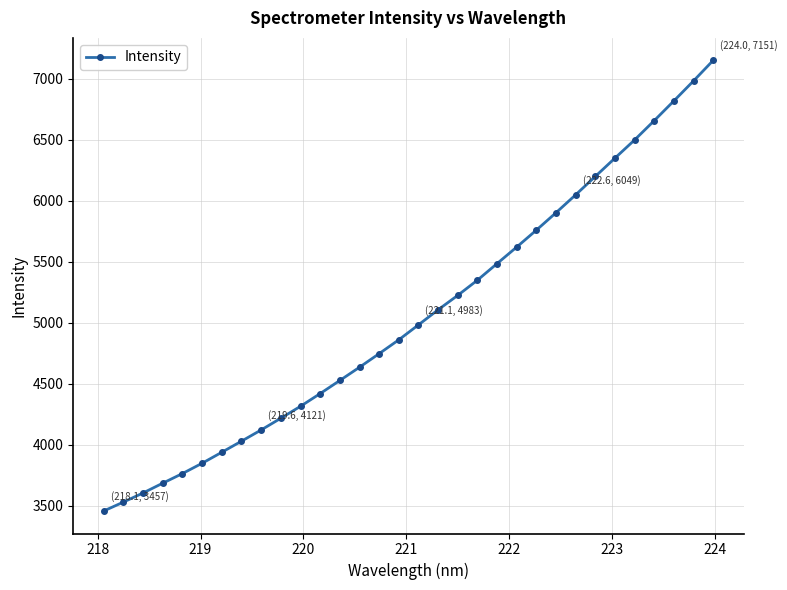

How many lines are shown in the chart?

1